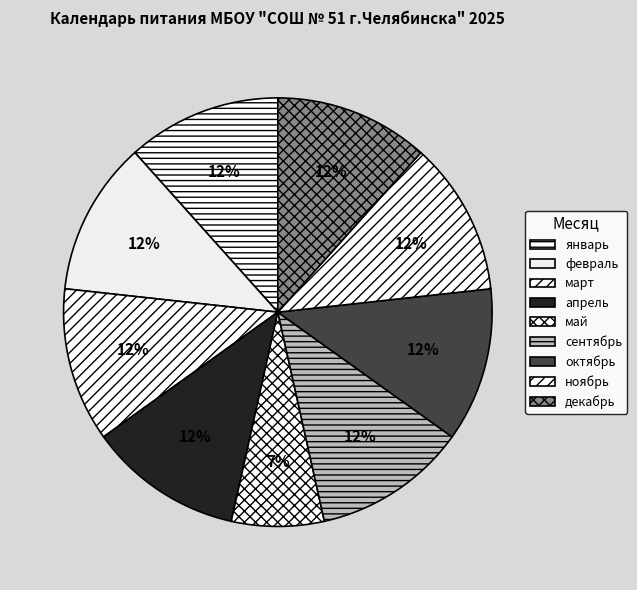

Is there any slice that represents more than half of the pie?

No